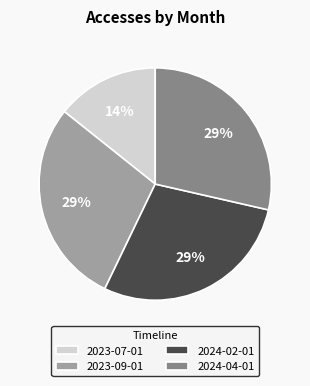

Is it true that 2024-02-01 is 14% of the pie?

False